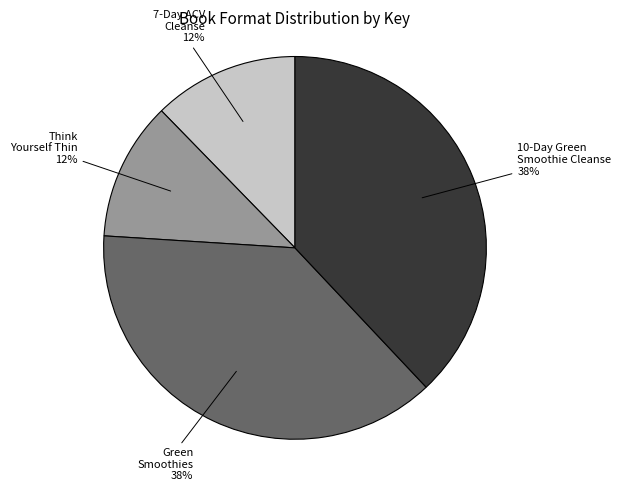

To the nearest percent, what is the difference between the largest and smallest slice percentages?

26%